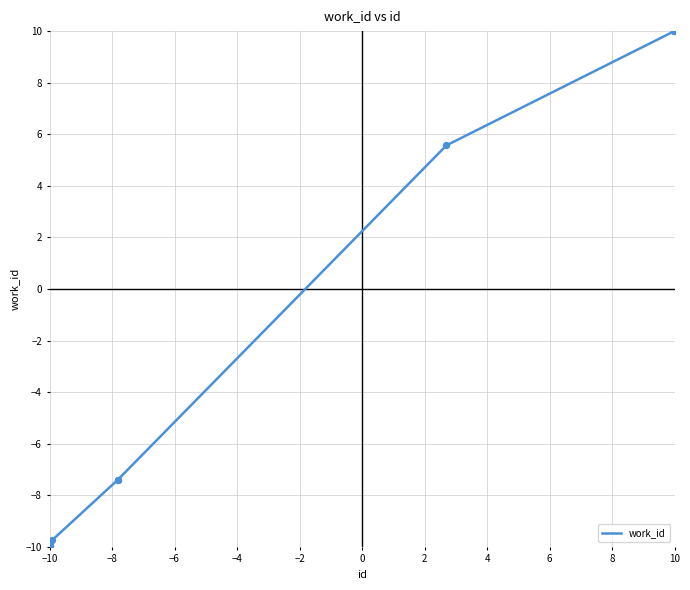

What is the maximum value shown in the chart?

10.0